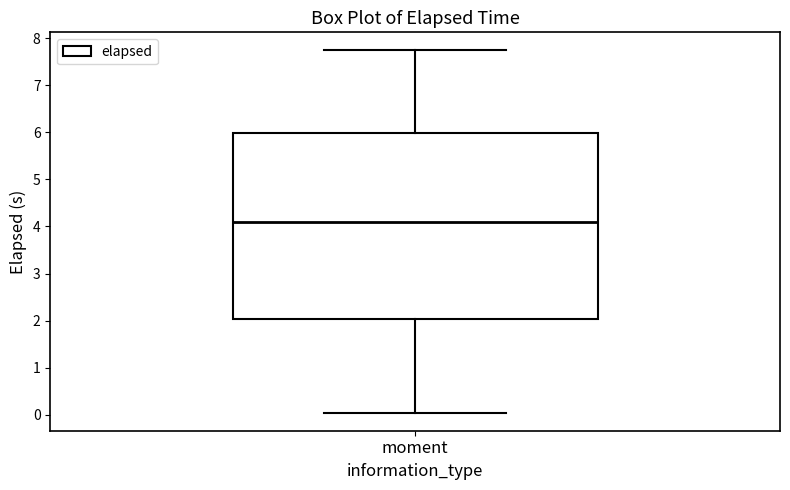

Where is the upper edge of the box for moment on the y-axis? The values are not printed on the chart, so give them approximately, as read against the axis.

6.0